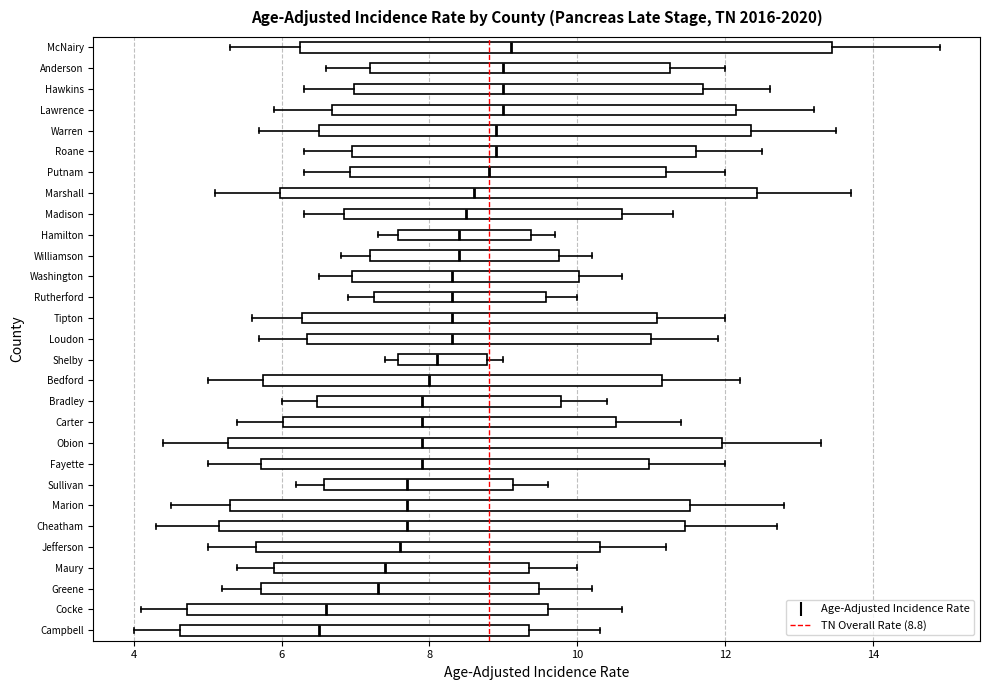

Where does the right whisker of the box for Roane end on the x-axis? The values are not printed on the chart, so give them approximately, as read against the axis.

12.6